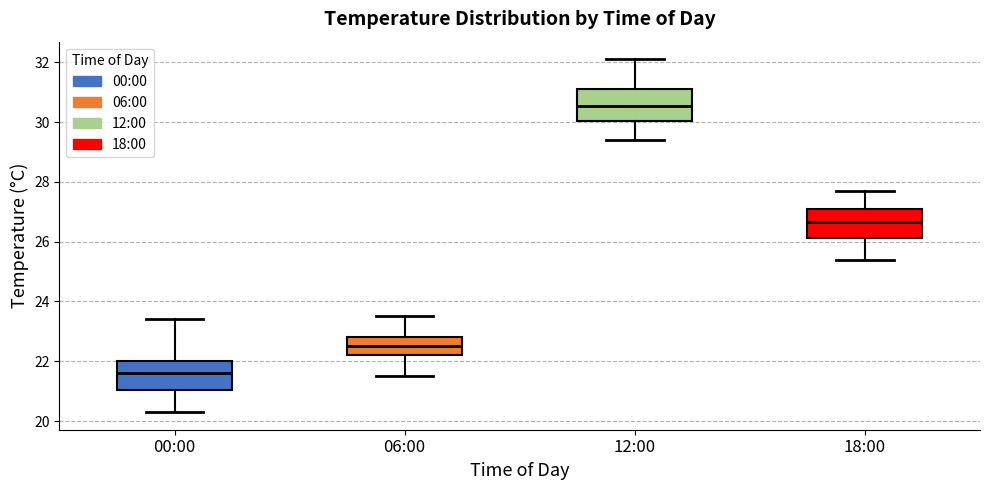

Reading left to right, transcribe this box plot: for each box, give where its median line is, the range the box spans, and where its two whiskers end, as read against the y-axis. The values are not printed on the chart, so give them approximately, as read against the axis.

00:00: median 21.6, box 21.0 to 22.0, whiskers 20.4 to 23.4
06:00: median 22.6, box 22.2 to 22.8, whiskers 21.6 to 23.6
12:00: median 30.6, box 30.0 to 31.2, whiskers 29.4 to 32.2
18:00: median 26.6, box 26.2 to 27.2, whiskers 25.4 to 27.8